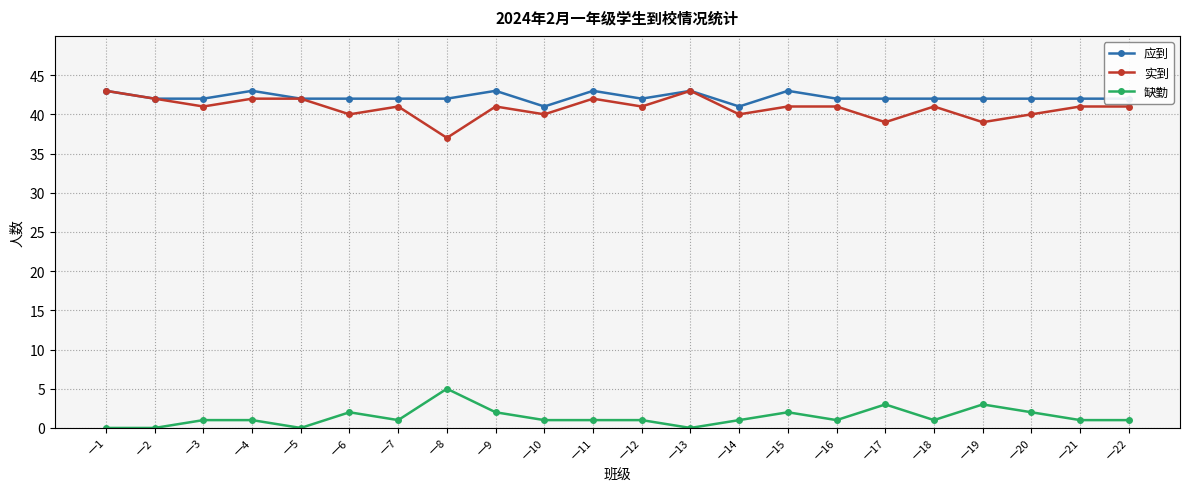

What is the value of the 缺勤 point at the 3rd from the left?

1